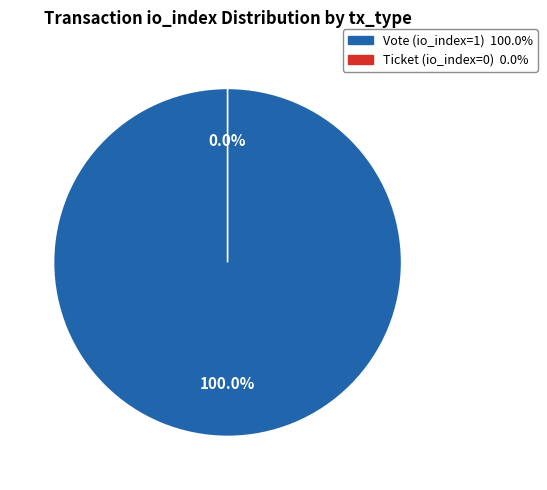

What portion of the pie excludes Ticket (io_index=0)?

100.0%